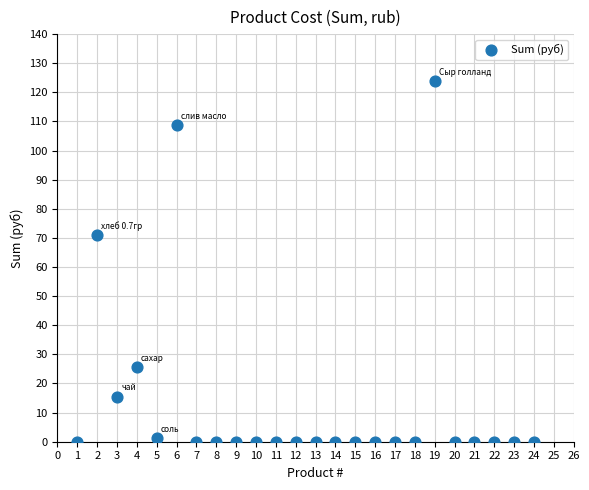

What is the range of X values (max minus min)?

23.0